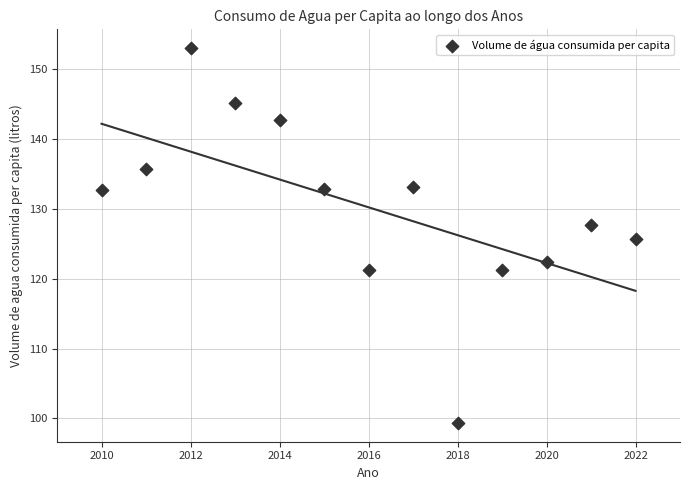

What is the range of Y values (max minus min)?

53.6